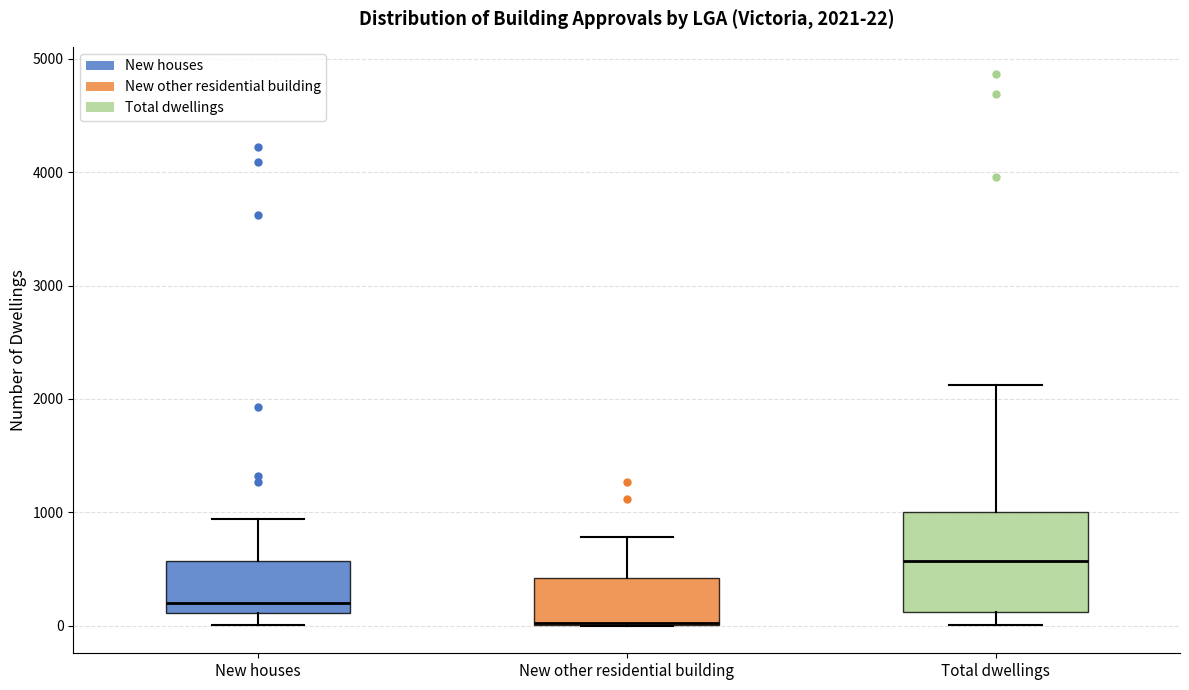

Comparing the boxes themselves (not the whiskers), which one is the tallest?

Total dwellings